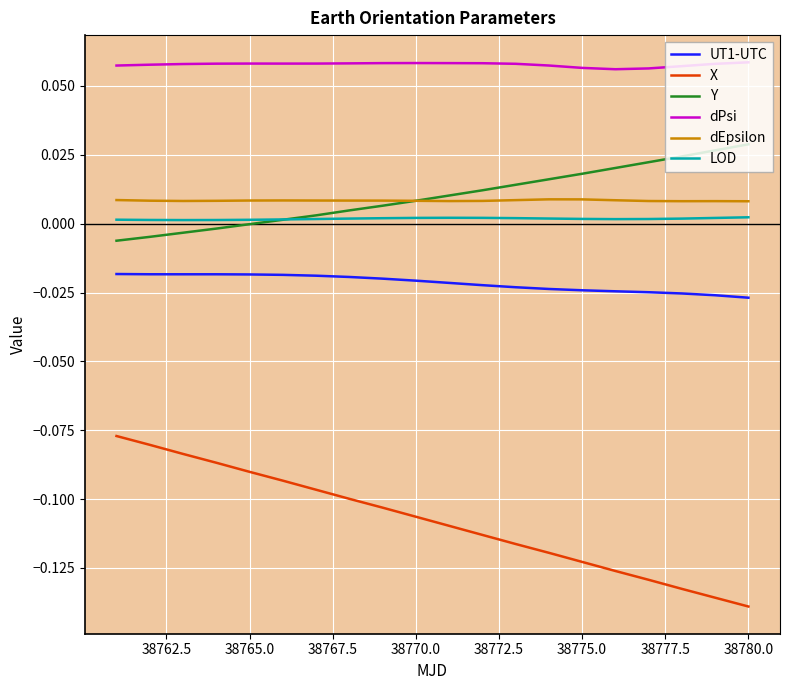

How many lines are shown in the chart?

6